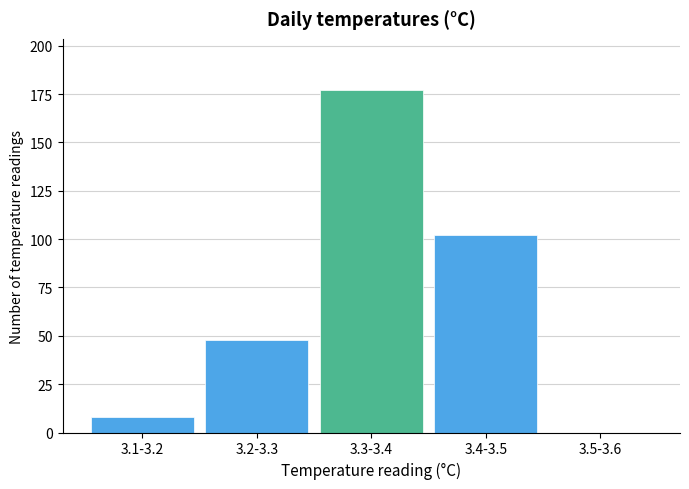

Reading left to right, what are all the values shown in this chart?

3.1-3.2=8	3.2-3.3=48	3.3-3.4=177	3.4-3.5=102	3.5-3.6=0